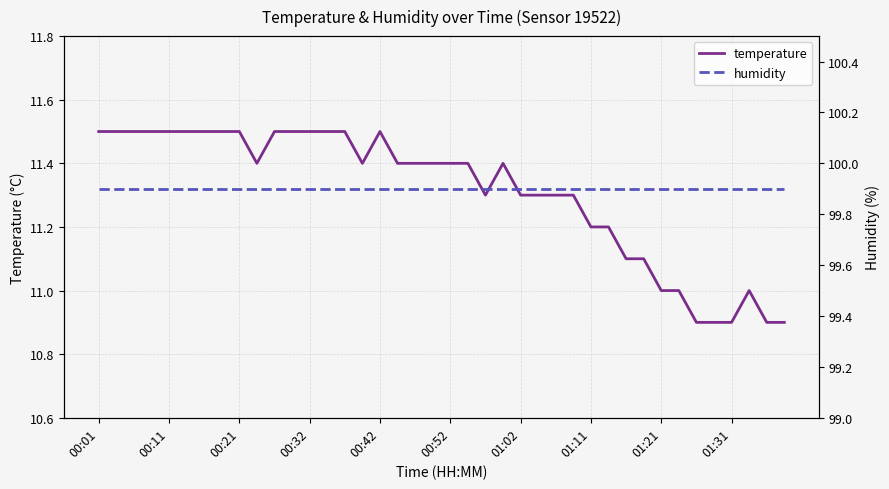

What is the value of the temperature point at the 38th from the left?

11.0